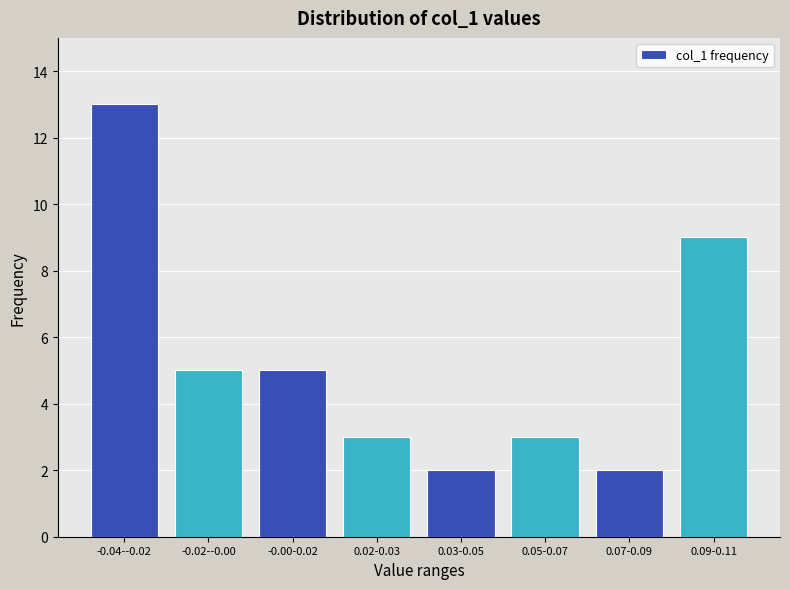

Reading right to left, what are all the values shown in this chart?

0.09-0.11=9	0.07-0.09=2	0.05-0.07=3	0.03-0.05=2	0.02-0.03=3	-0.00-0.02=5	-0.02--0.00=5	-0.04--0.02=13